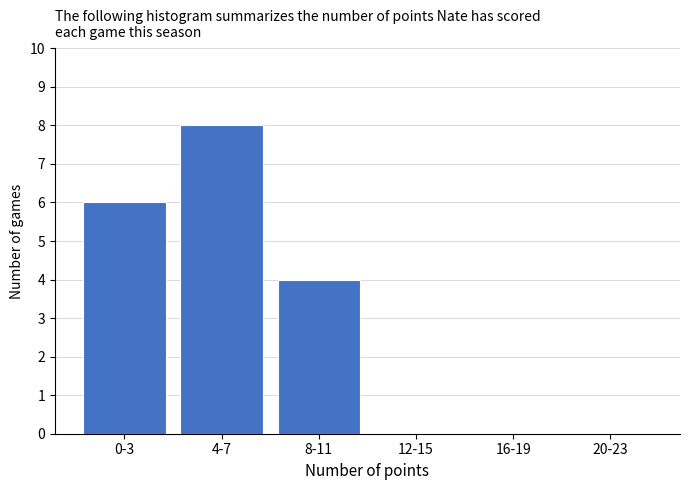

Reading left to right, extract all data points from this chart.

0-3=6	4-7=8	8-11=4	12-15=0	16-19=0	20-23=0